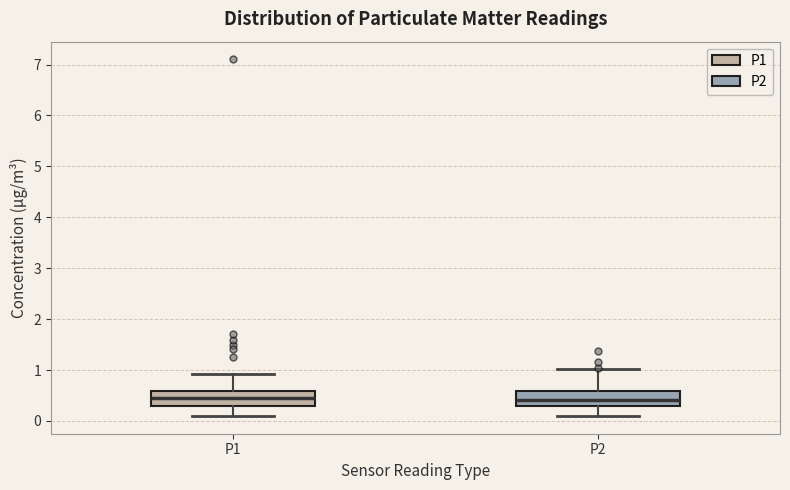

Reading left to right, read every box against the y-axis: the position of its median line, the range the box covers, and the ends of its whiskers. The values are not printed on the chart, so give them approximately, as read against the axis.

P1: median 0.5, box 0.3 to 0.6, whiskers 0.1 to 0.9
P2: median 0.4, box 0.3 to 0.6, whiskers 0.1 to 1.0